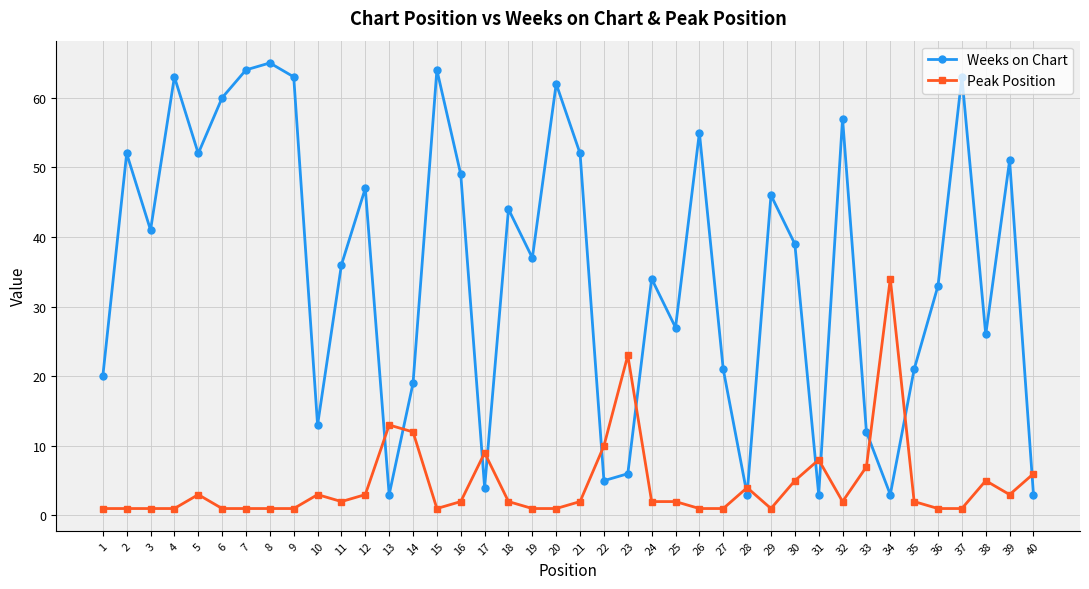

What is the greatest value displayed?

65